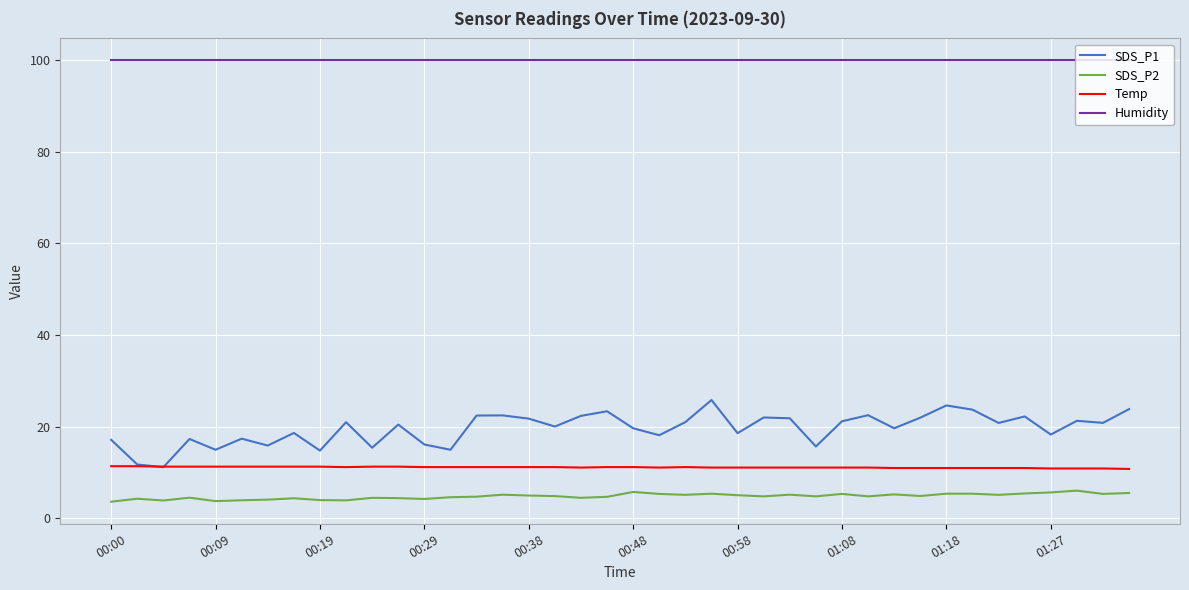

How many lines are shown in the chart?

4